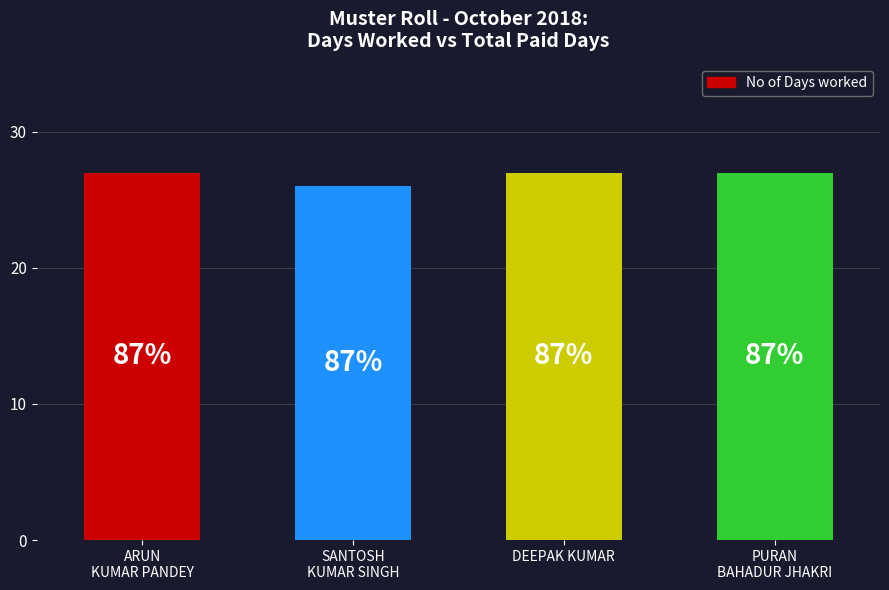

Reading left to right, list all the values displayed in this chart.

ARUN
KUMAR PANDEY=27	SANTOSH
KUMAR SINGH=26	DEEPAK KUMAR=27	PURAN
BAHADUR JHAKRI=27